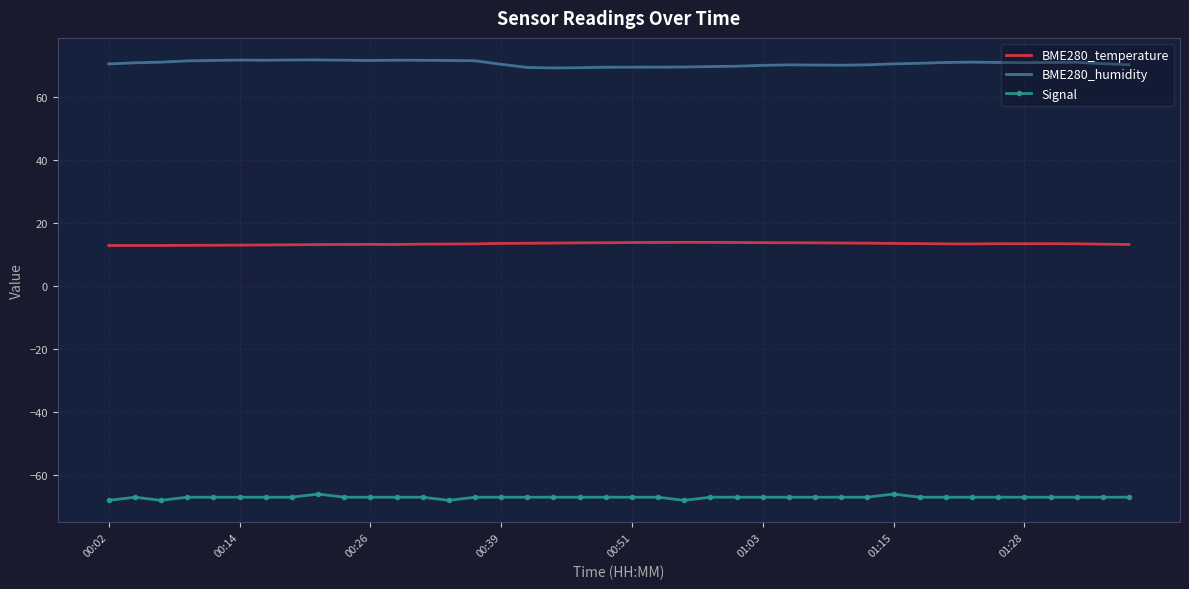

List the series in order of their overall mean, lowest first.

Signal, BME280_temperature, BME280_humidity